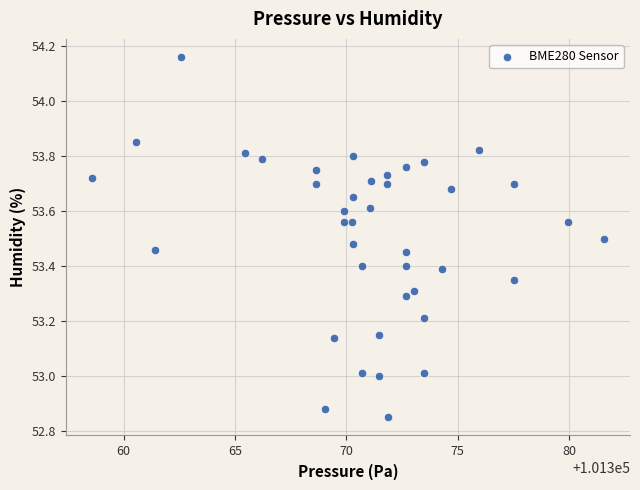

What is the range of Y values (max minus min)?

1.3